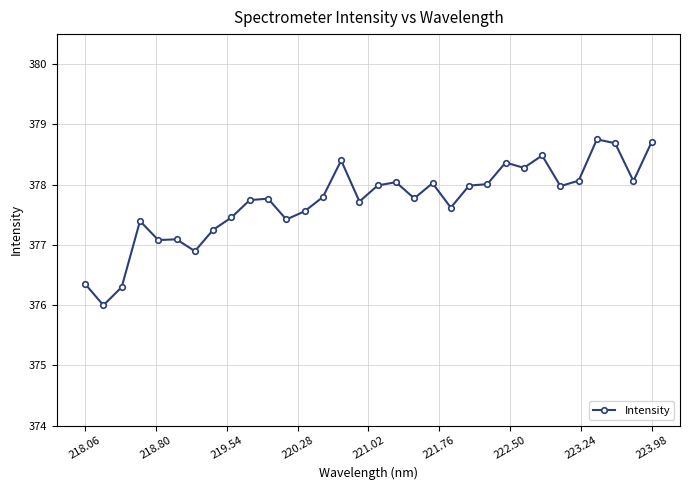

What is the value of the 30th point from the left?

378.7